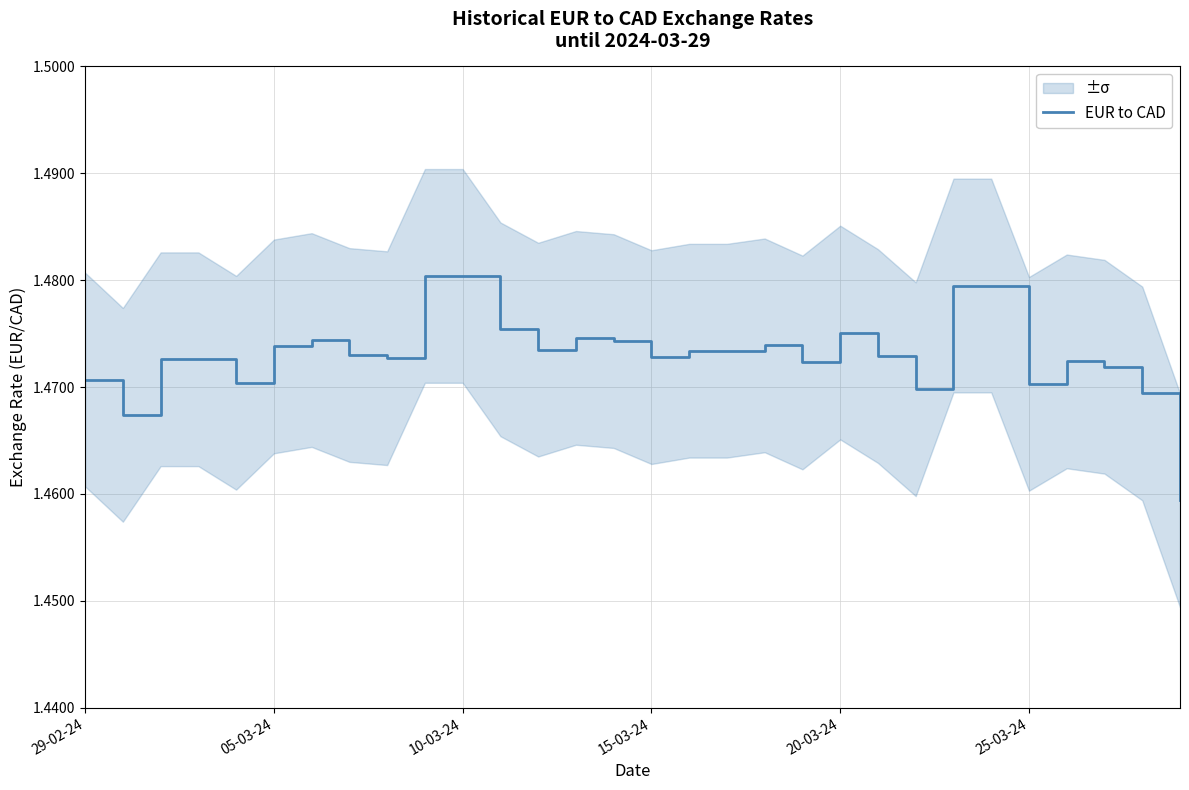

What is the average value?

1.5